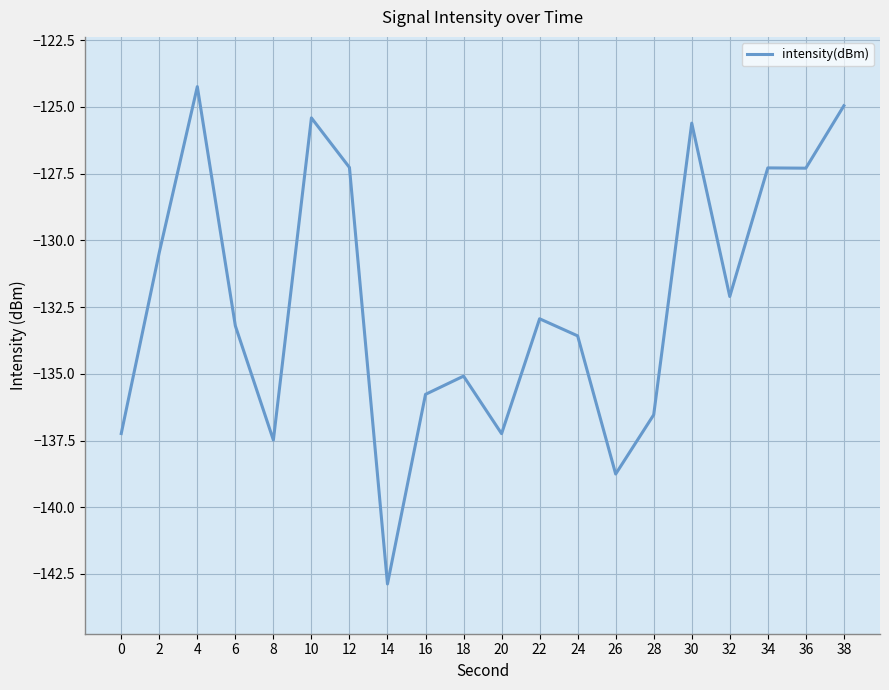

Read the value at 8.

-137.5